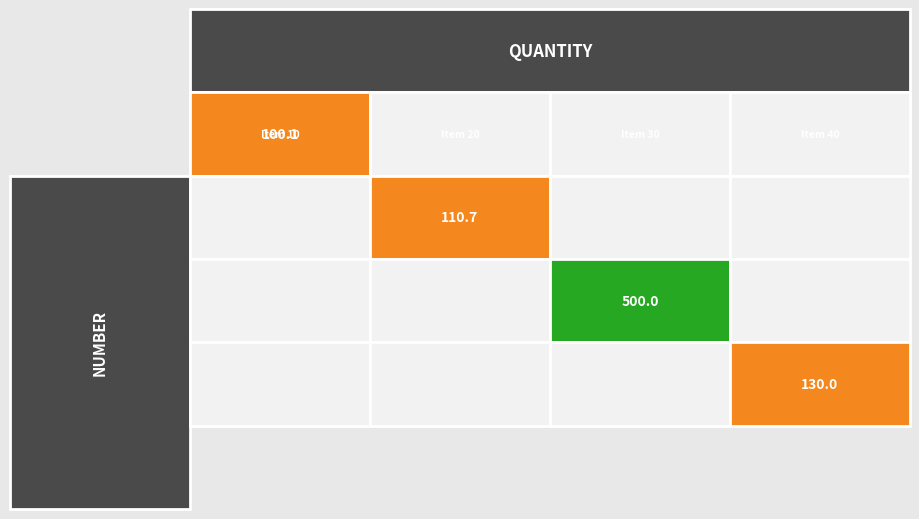

Reading left to right, list all the values displayed in this chart.

10: 100.1	0.0	0.0	0.0
20: 0.0	110.7	0.0	0.0
30: 0.0	0.0	500.0	0.0
40: 0.0	0.0	0.0	130.0